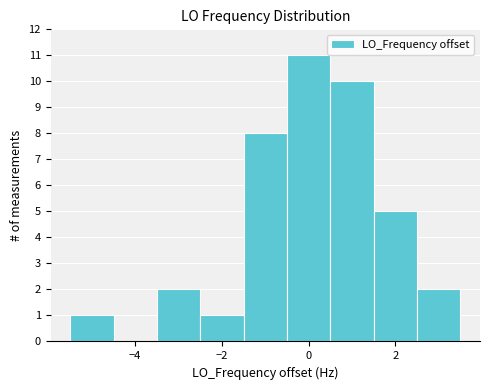

How tall is the bar that spans -1.5 to -0.5 on the x-axis? Neither the bar edges nor the heights are printed on the chart, so give them approximately, as read against the axes.

8